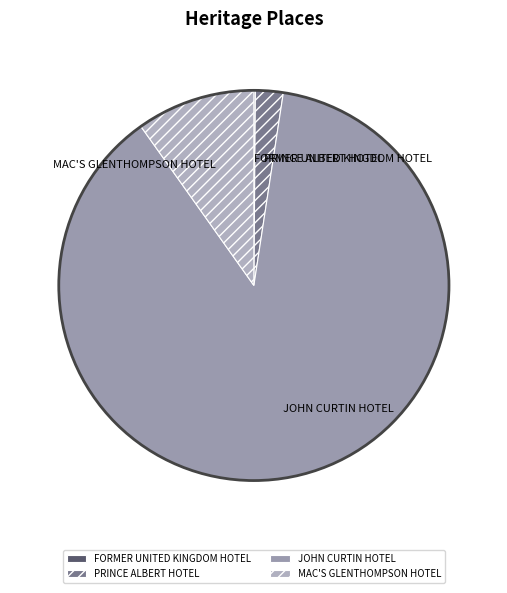

Does JOHN CURTIN HOTEL account for over 50% of the chart?

Yes